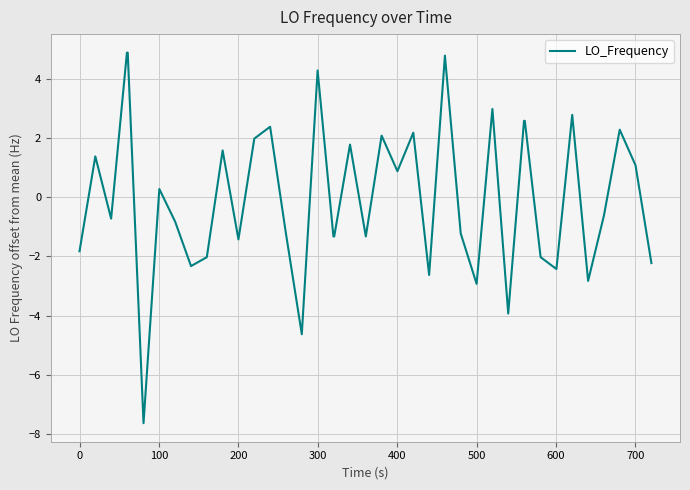

What is the minimum value shown in the chart?

-7.6